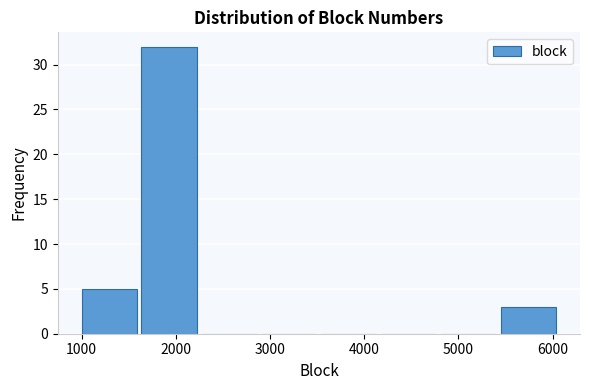

Reading left to right, transcribe this chart: for each bar, give the range it covers on the x-axis and its height. Neither the bar edges nor the heights are printed on the chart, so give them approximately, as read against the axes.

1000 to 1600: 5
1600 to 2300: 32
2300 to 2900: 0
2900 to 3500: 0
3500 to 4200: 0
4200 to 4800: 0
4800 to 5500: 0
5500 to 6100: 3